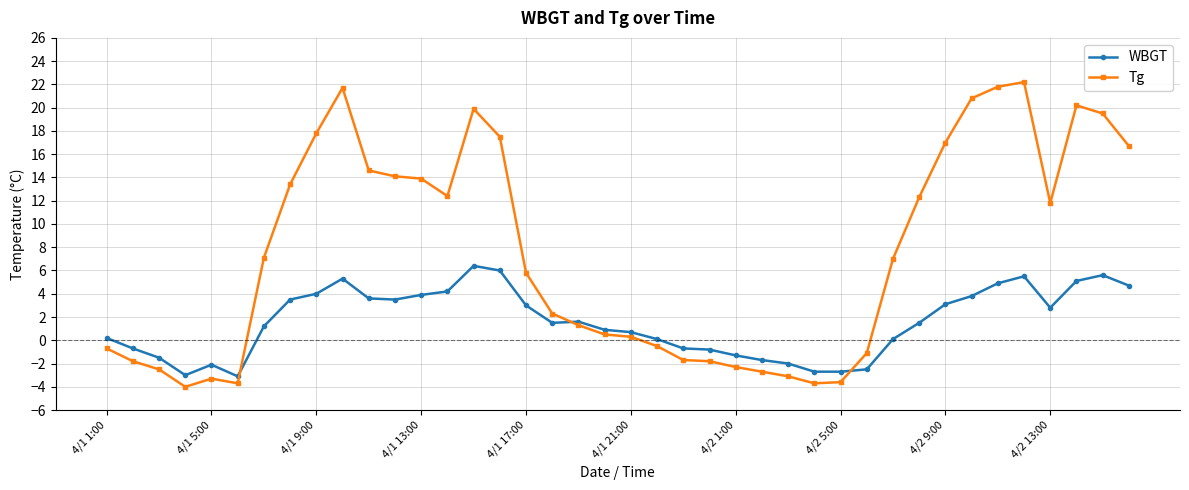

Which series has the widest spread of values?

Tg